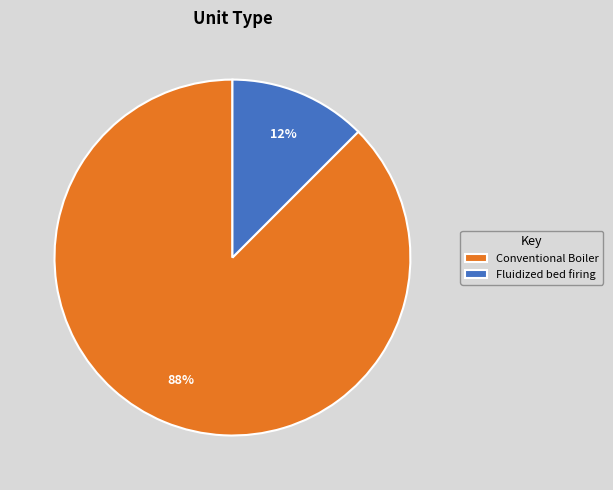

How many segments does this pie chart have?

2